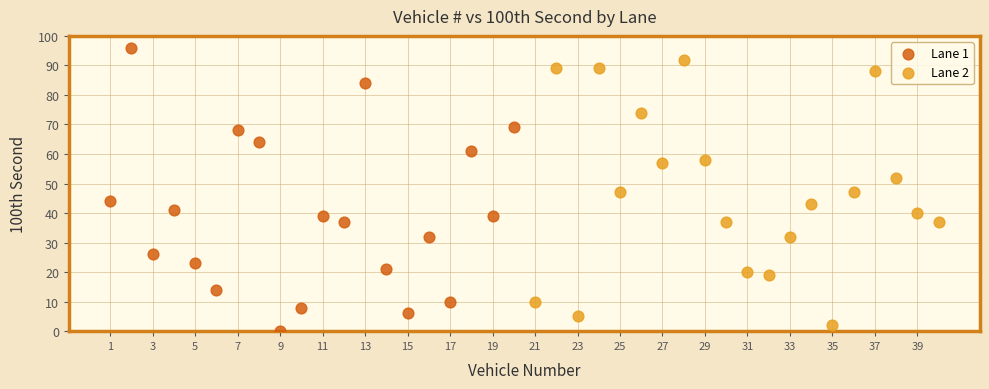

Which series contains the lowest Y value?

Lane 1